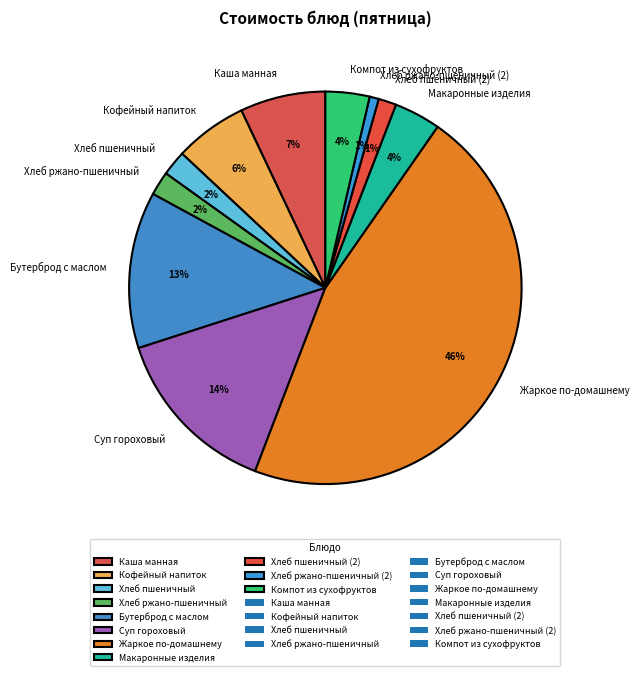

The Хлеб ржано-пшеничный slice represents 9% of the pie. True or false?

False